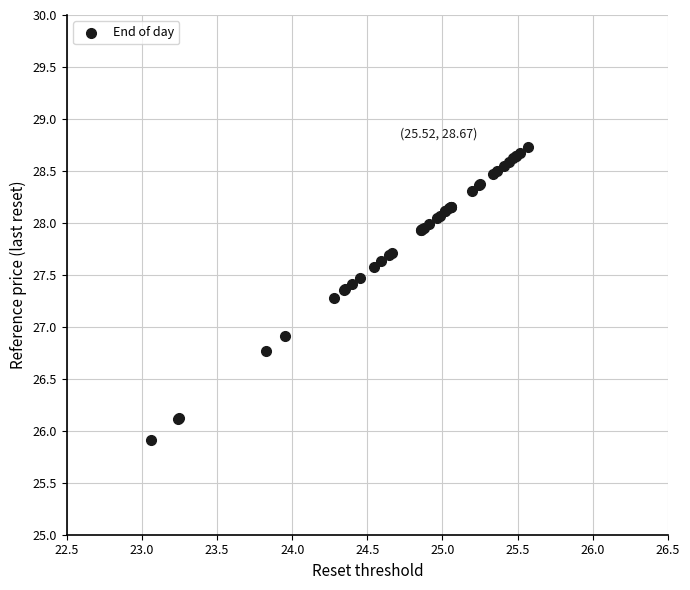

What Y value in the scatter plot is closest to 27?

26.9